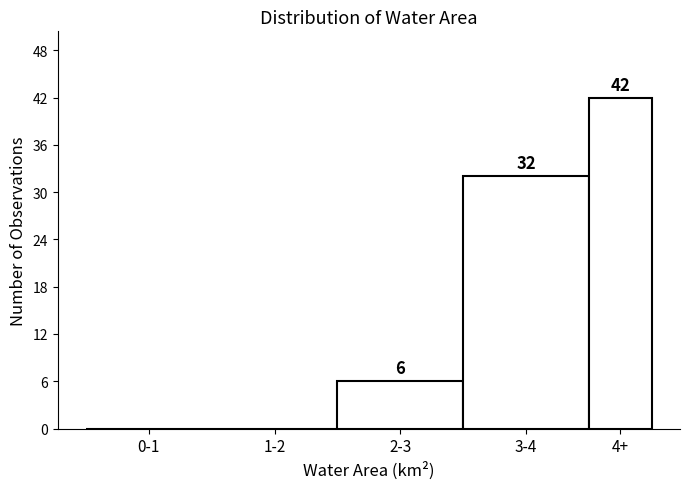

Reading left to right, list all the values displayed in this chart.

0-1=0	1-2=0	2-3=6	3-4=32	4+=42